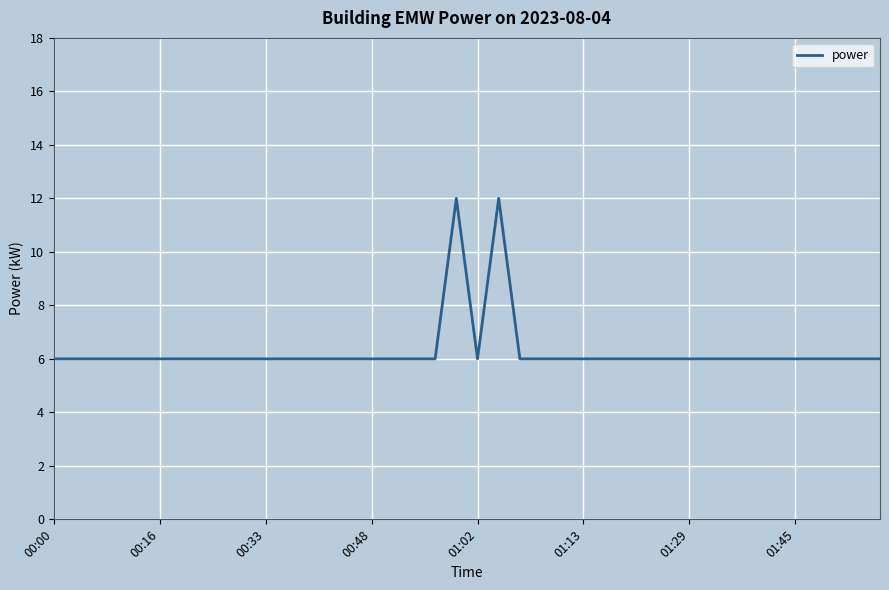

What is the difference between the maximum and minimum values?

6